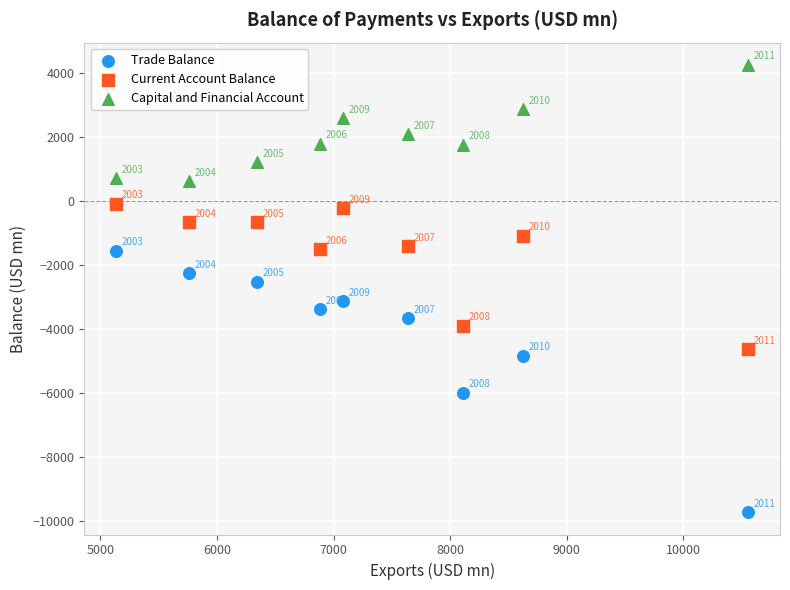

In the Current Account Balance series, what Y value is closest to -2343?

-1499